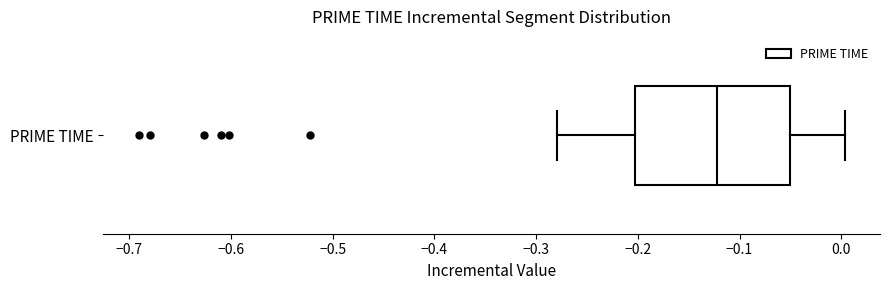

Where does the median line of the box for PRIME TIME sit on the x-axis? The values are not printed on the chart, so give them approximately, as read against the axis.

-0.12